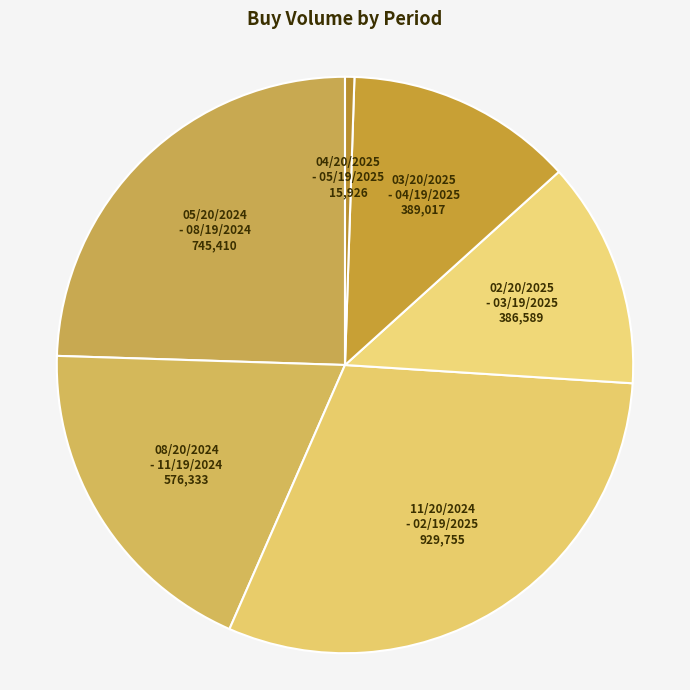

How many slices are in this pie chart?

6